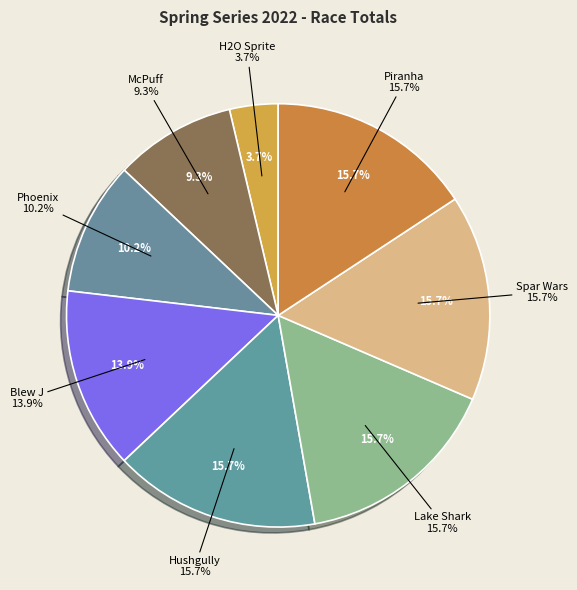

What is the change in value from McPuff to Spar Wars?

+7